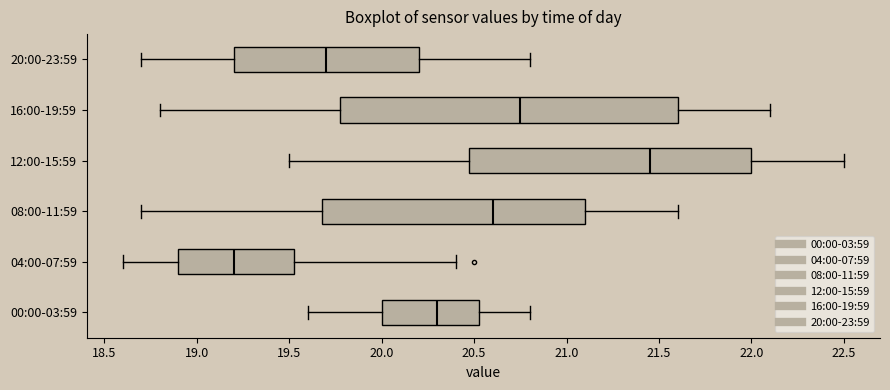

Which box is the widest, from its left edge to its right edge?

16:00-19:59